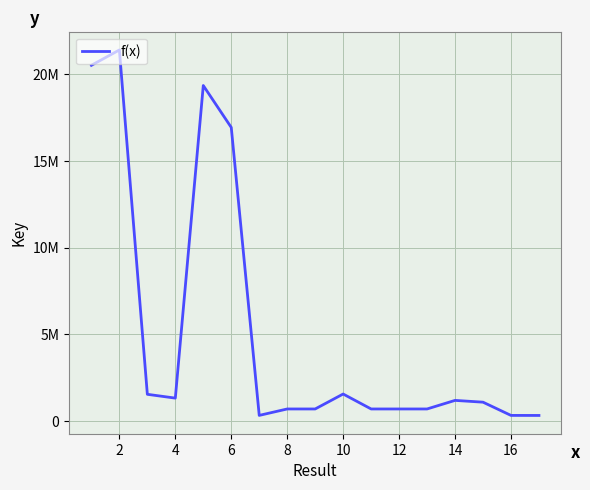

Is this an area chart (filled region under the line)?

No